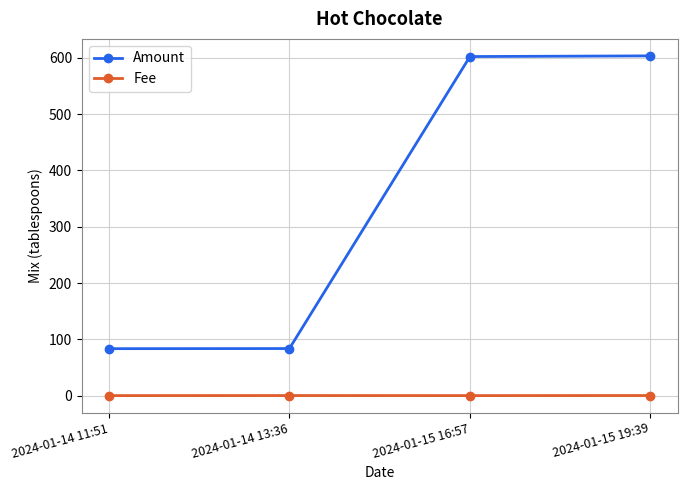

What is the total value across all series at 2024-01-15 16:57?

602.4